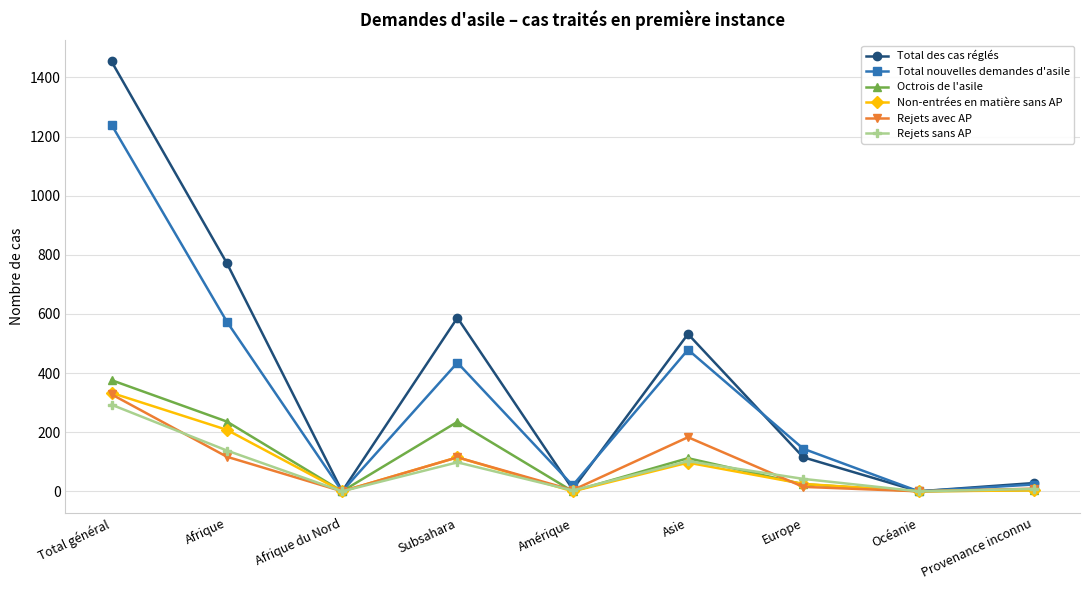

Between Total général and Afrique du Nord, which series saw the biggest shift?

Total des cas réglés